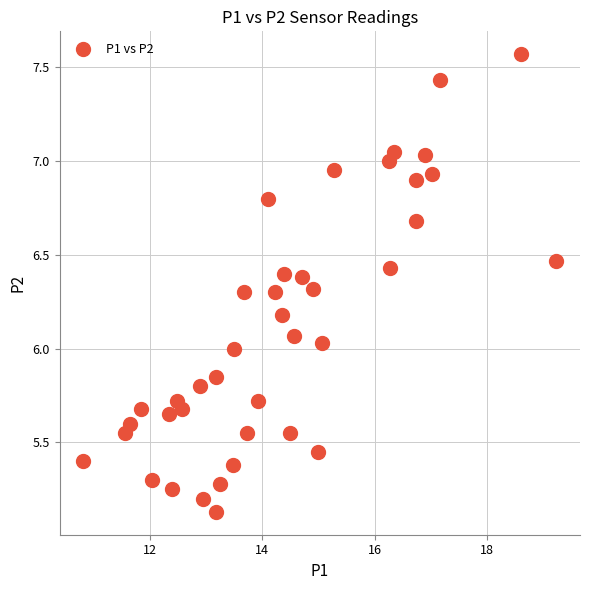

What is the range of X values (max minus min)?

8.4